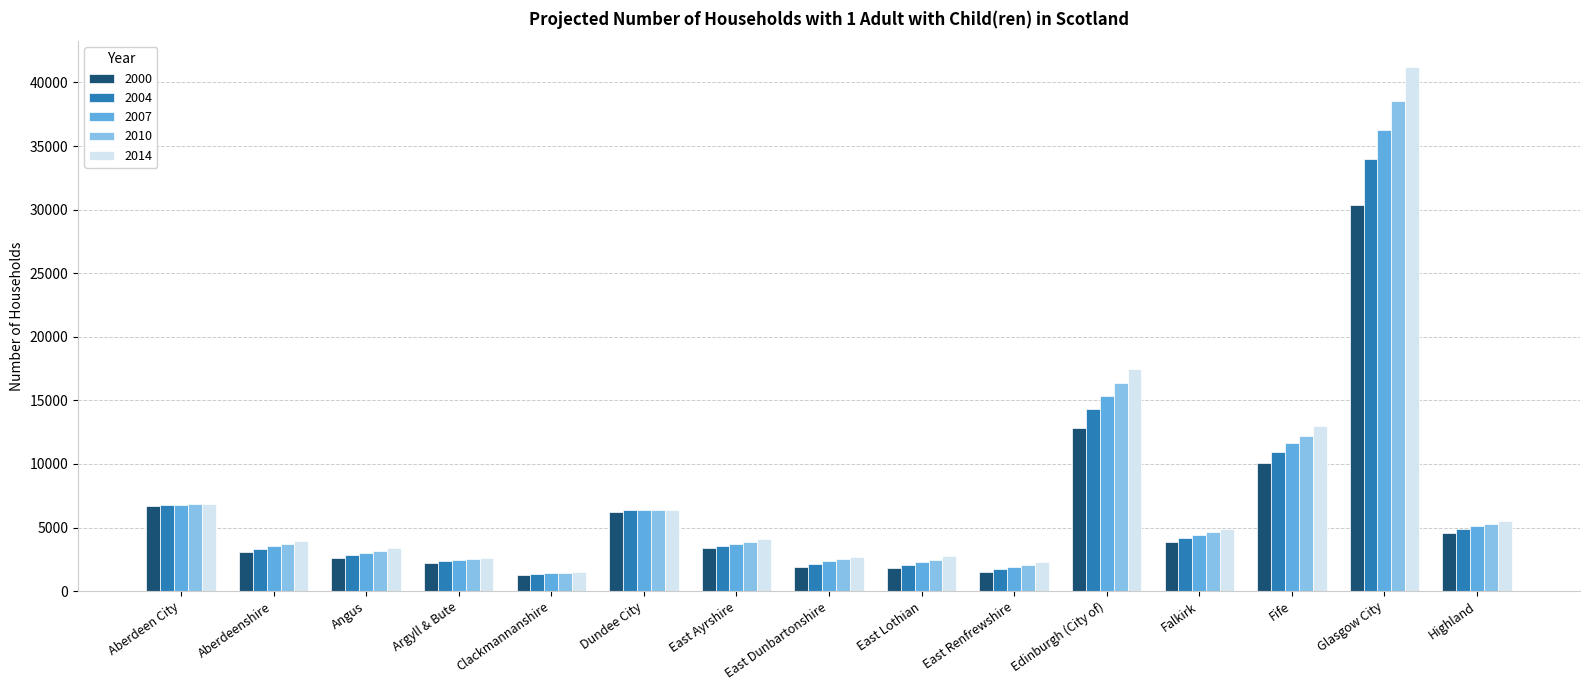

What is the label of the 9th bar from the left?

East Lothian